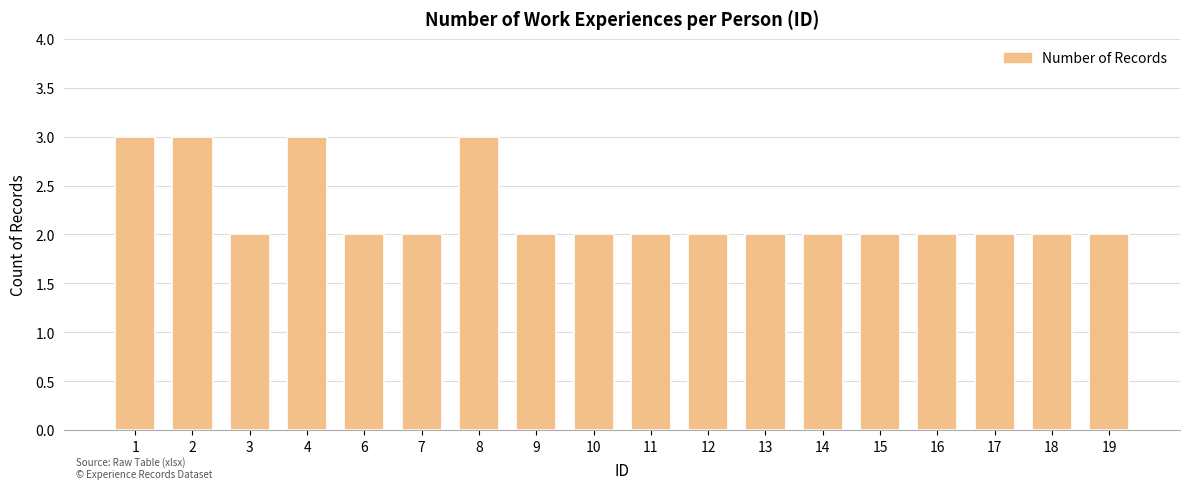

What is the sum of all values?

40